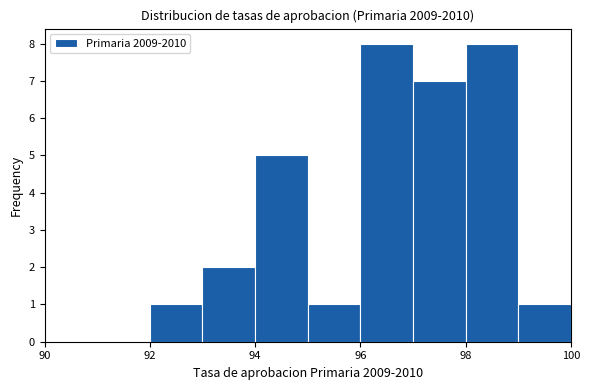

Reading left to right, transcribe this chart: for each bar, give the range it covers on the x-axis and its height. The values are not printed on the chart, so give them approximately, as read against the axis.

90 to 91: 0
91 to 92: 0
92 to 93: 1
93 to 94: 2
94 to 95: 5
95 to 96: 1
96 to 97: 8
97 to 98: 7
98 to 99: 8
99 to 100: 1